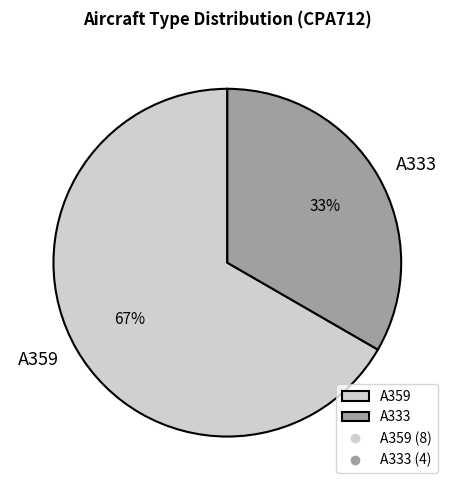

What percentage is the A359 slice, to the nearest percent?

67%